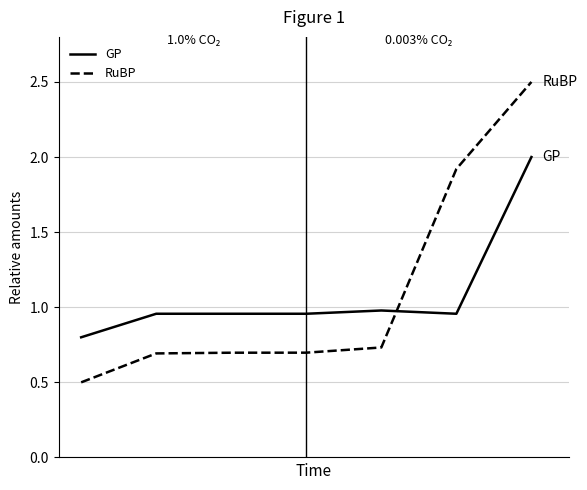

How many intersections are there between GP and RuBP?

1